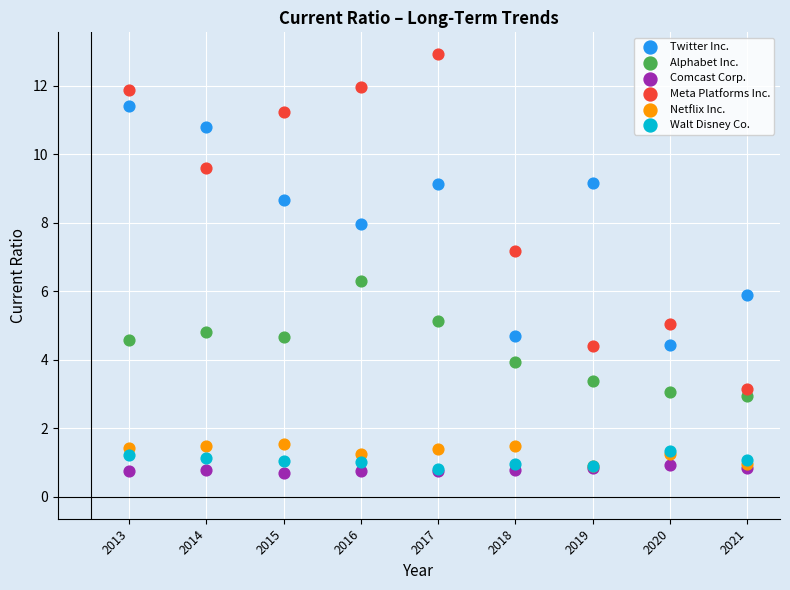

Which series reaches the maximum Y coordinate?

Meta Platforms Inc.